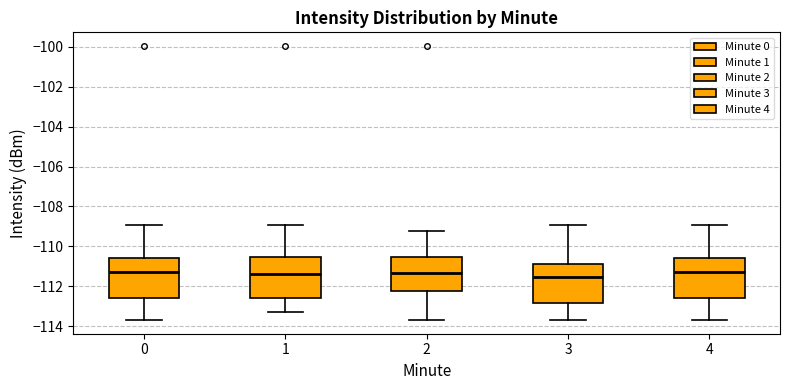

Where is the upper edge of the box at x = 0 on the y-axis? The values are not printed on the chart, so give them approximately, as read against the axis.

-110.6